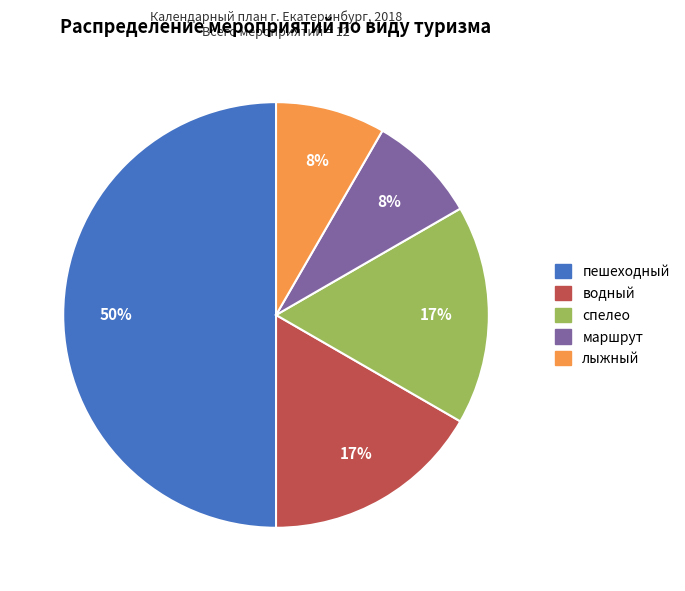

To the nearest percent, what is the difference between the largest and smallest slice percentages?

42%